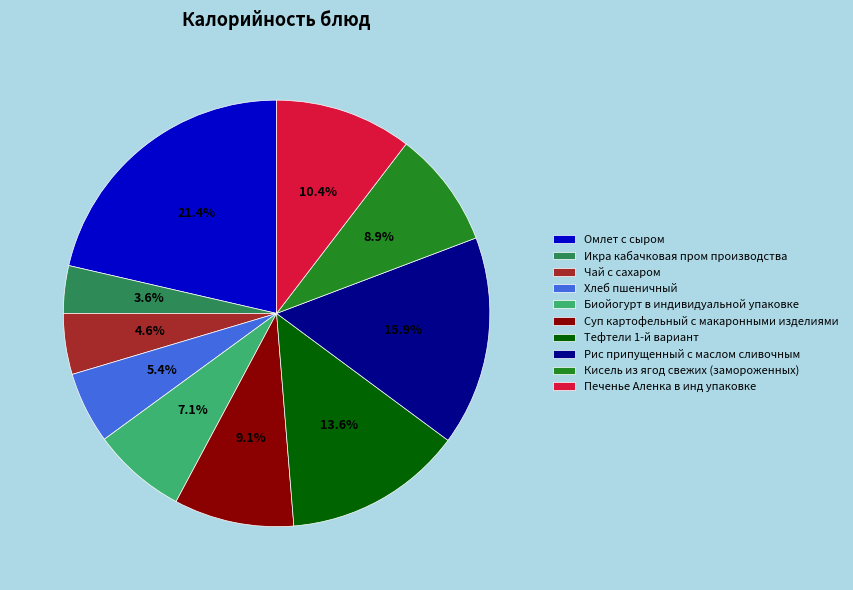

Does Печенье Аленка в инд упаковке represent more than half of the total?

No